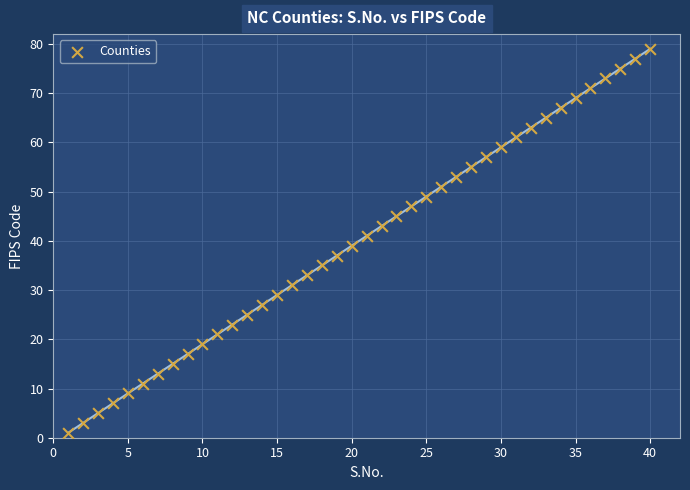

What is the range of X values (max minus min)?

39